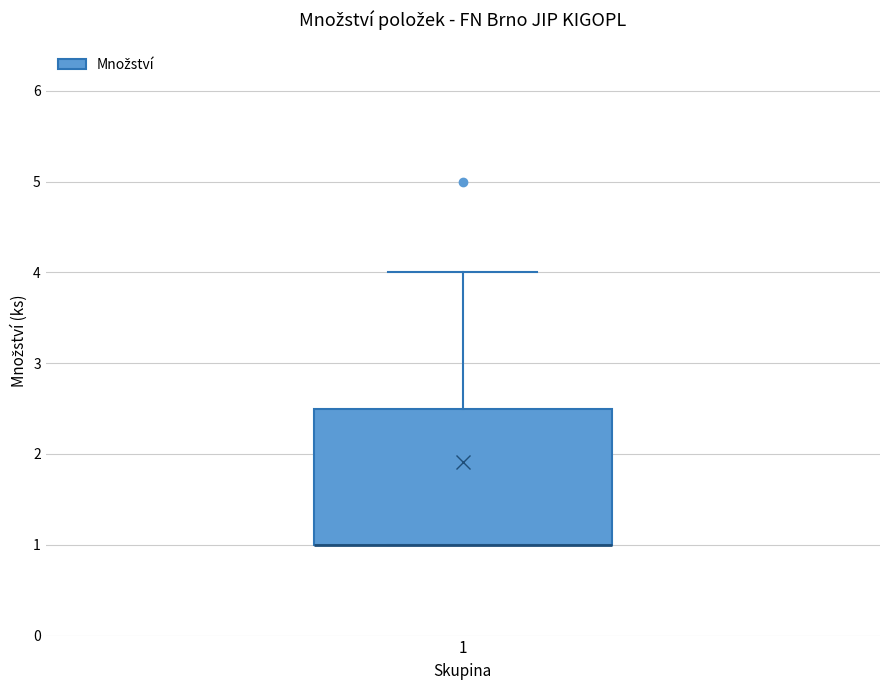

Where is the lower edge of the box at x = 1 on the y-axis? The values are not printed on the chart, so give them approximately, as read against the axis.

1.0